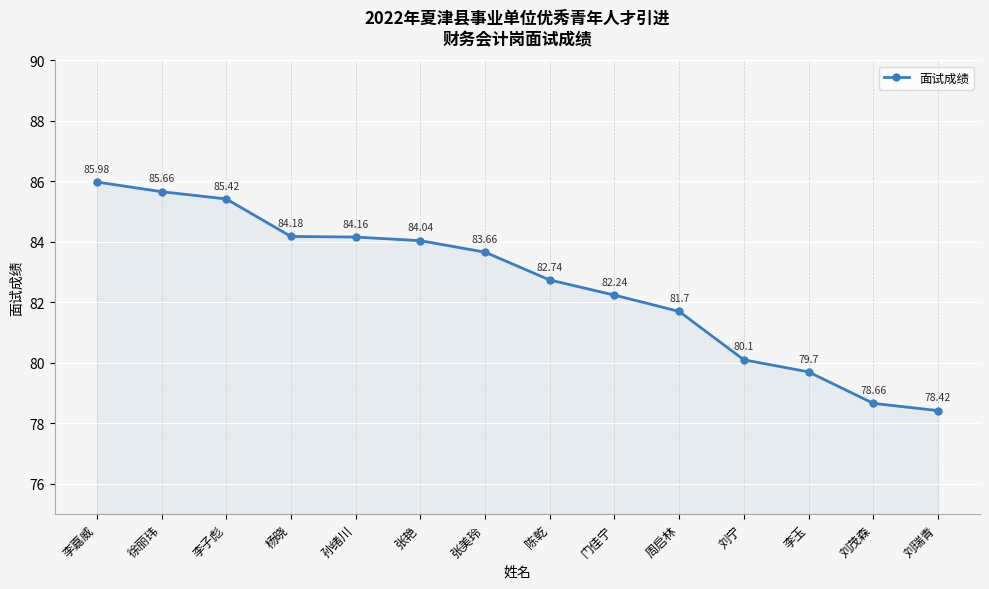

Between 李子彪 and 刘瑞青, which is larger?

李子彪